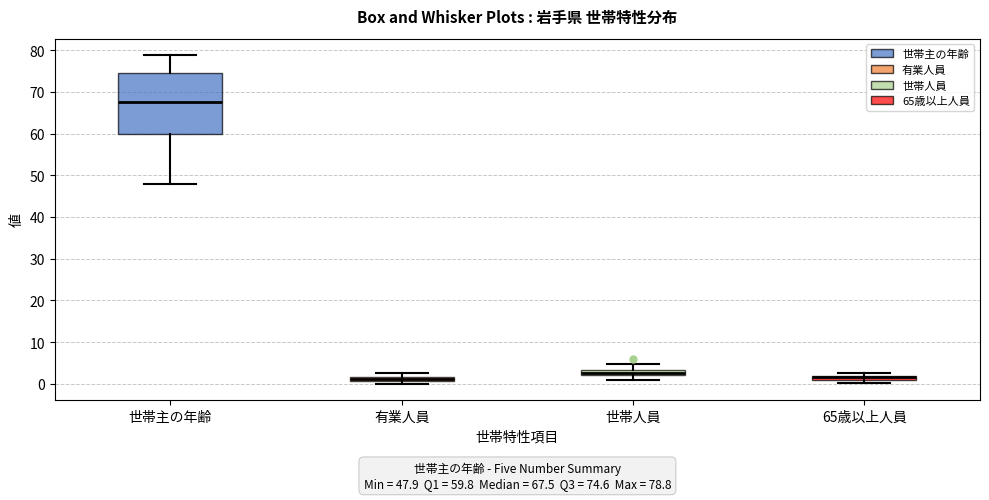

Which box is the tallest, from its lower edge to its upper edge?

世帯主の年齢